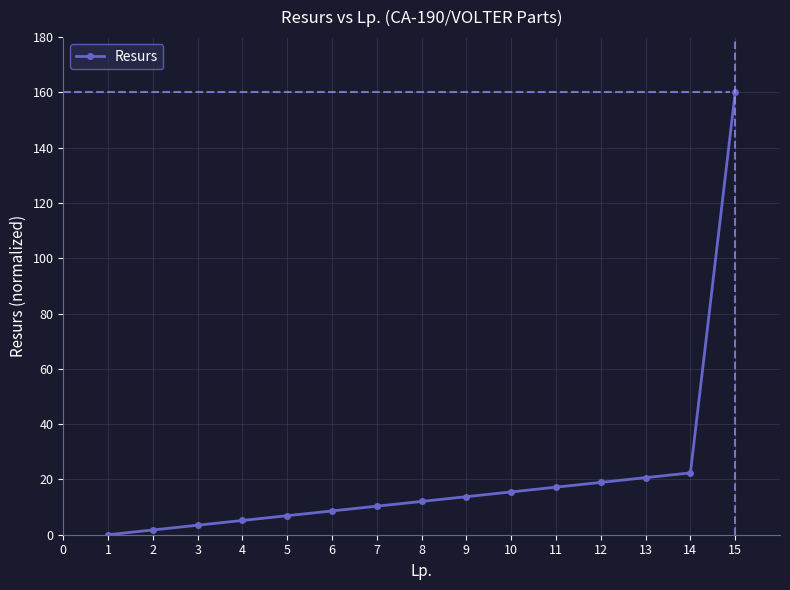

Approximately how many times larger is the value at 15 compared to 5?

23.2